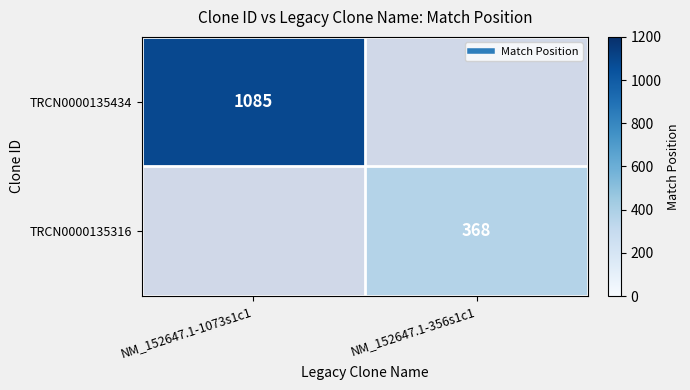

At how many categories does at least one series exceed 938?

1